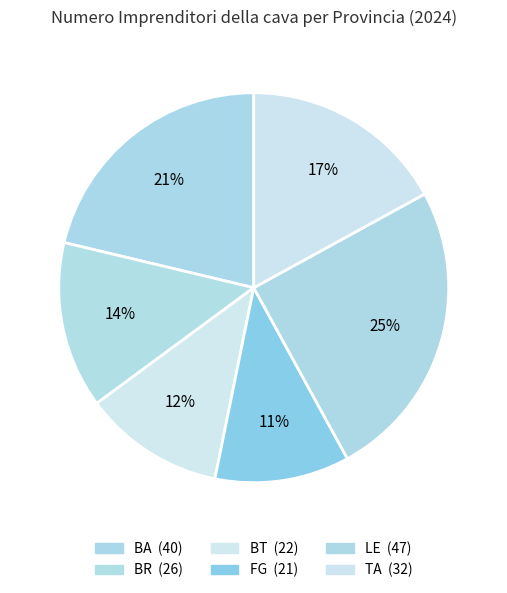

How many segments does this pie chart have?

6